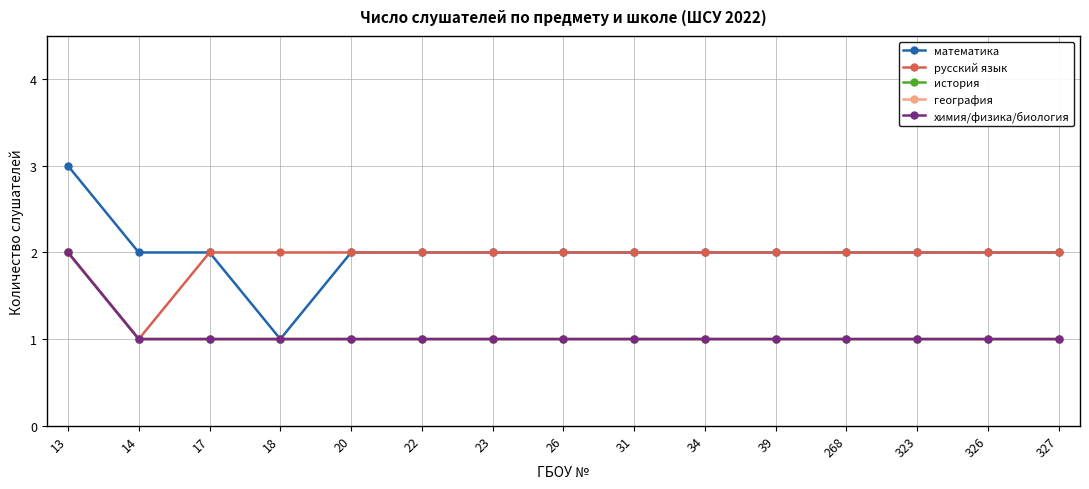

What is the value of the химия/физика/биология point at the 5th from the left?

1